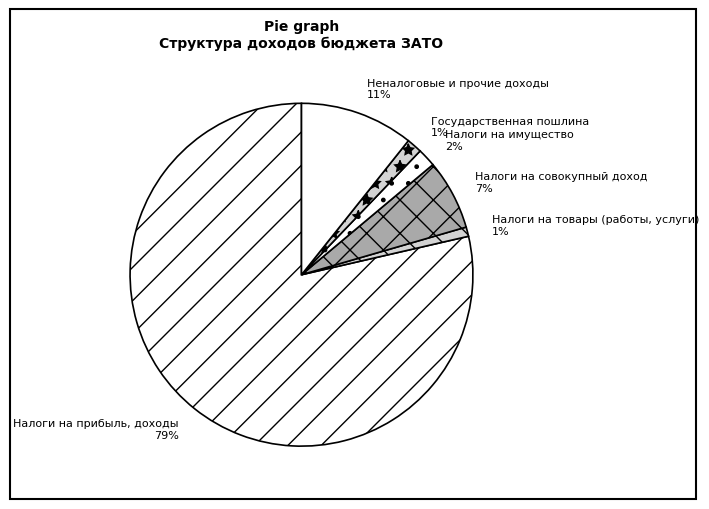

Between Налоги на имущество and Неналоговые и прочие доходы, which is larger?

Неналоговые и прочие доходы